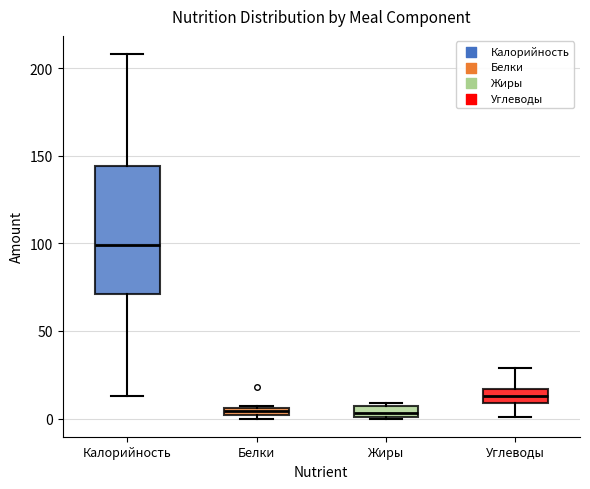

Comparing the boxes themselves (not the whiskers), which one is the tallest?

Калорийность